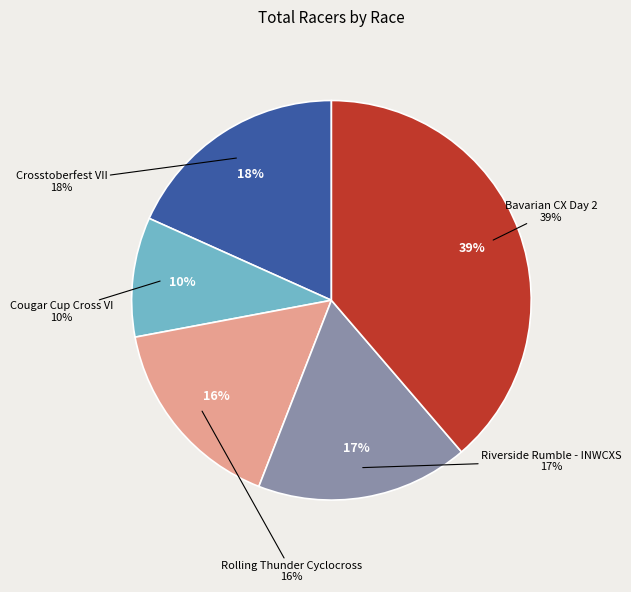

To the nearest percent, what is the difference between the largest and smallest slice percentages?

29%